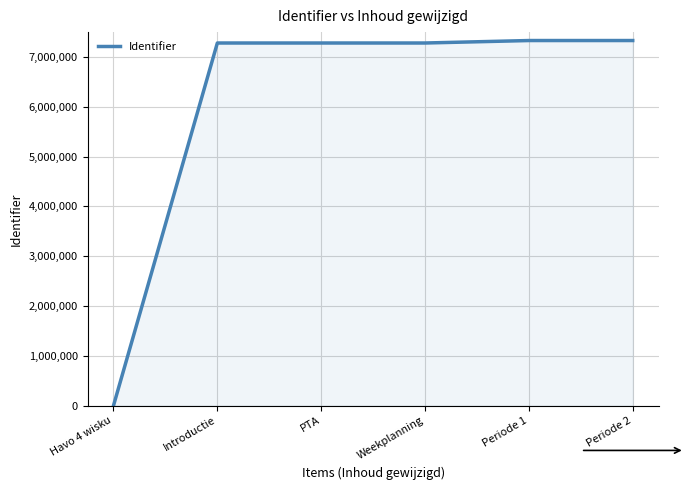

What is the change in value from Introductie to Periode 2?

+49596